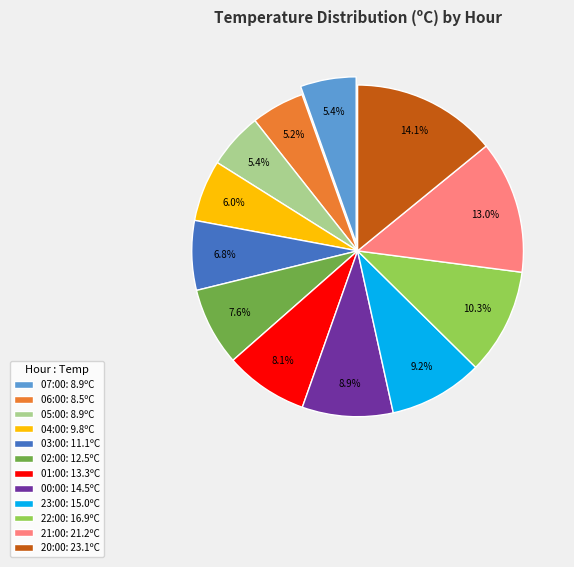

Combined, what portion of the pie is 21:00 and 20:00?

27.1%